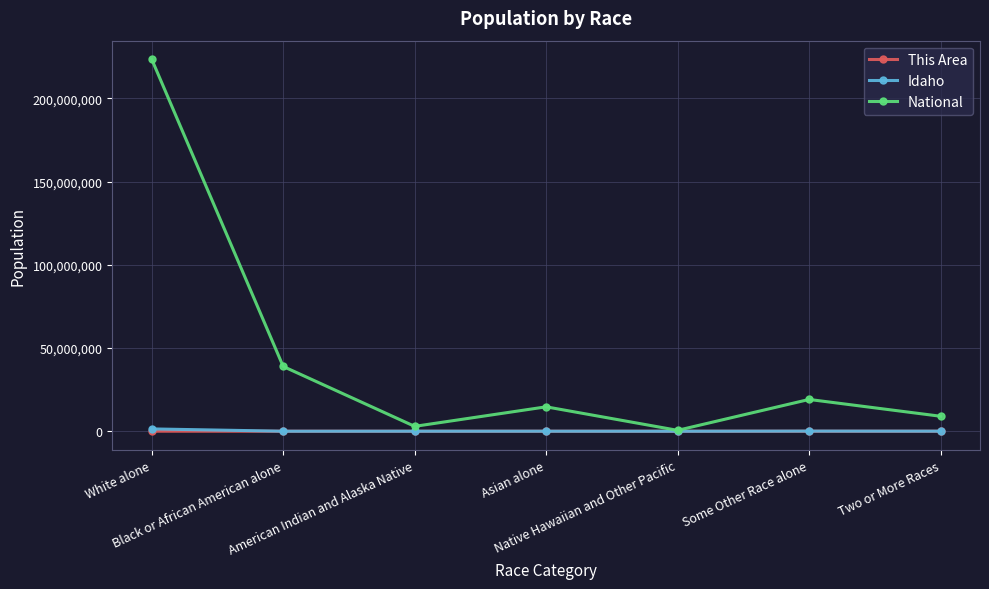

The value of National at Some Other Race alone is 19107368. True or false?

True